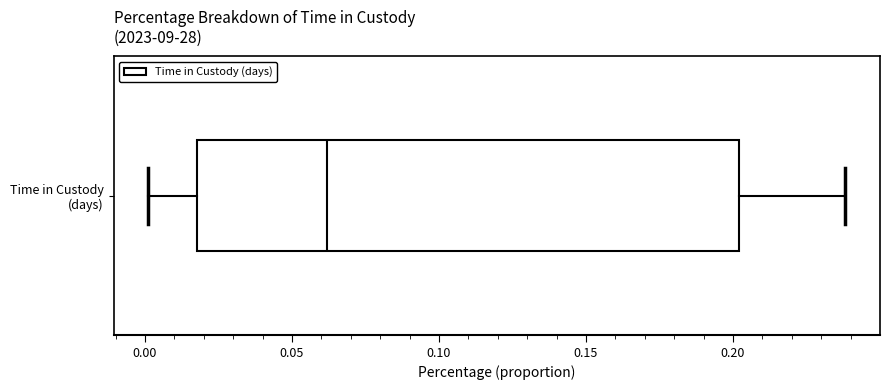

Read this box plot against the x-axis: the position of the median line, the range covered by the box, and the ends of both whiskers. The values are not printed on the chart, so give them approximately, as read against the axis.

median 0.06, box 0.02 to 0.20, whiskers 0.00 to 0.24